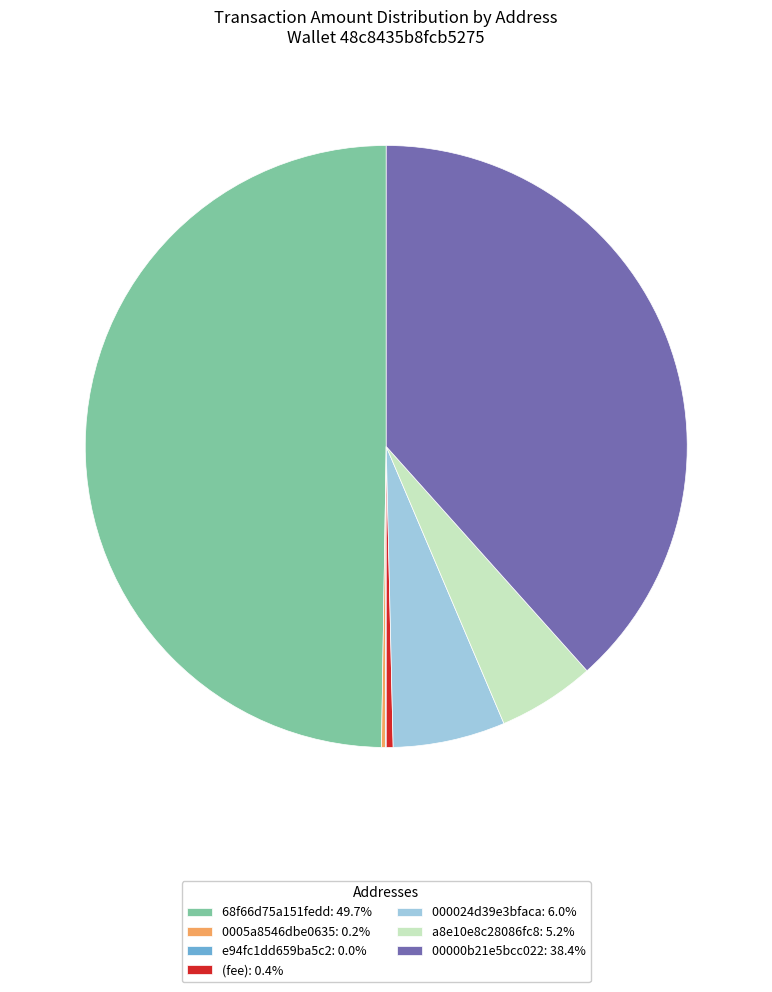

Which category has the biggest portion of the pie?

68f66d75a151fedd